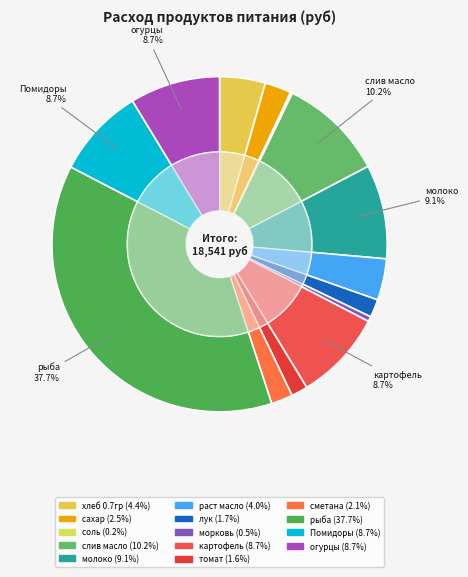

Rank the categories by value from highest to lowest.

рыба, слив масло, молоко, картофель, Помидоры, огурцы, хлеб 0.7гр, раст масло, сахар, сметана, лук, томат, морковь, соль